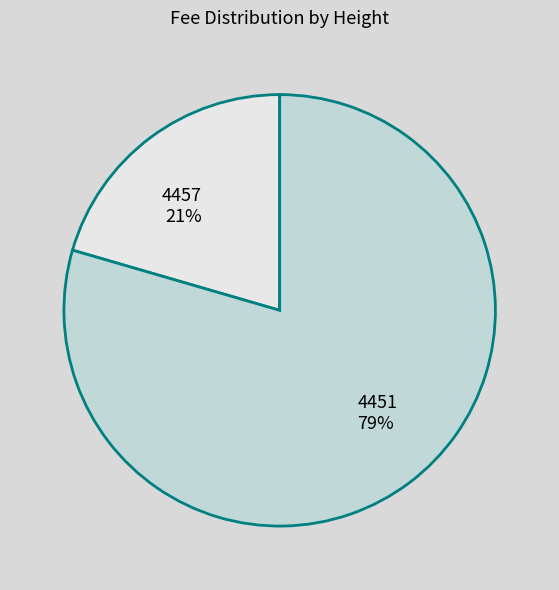

To the nearest percent, what percentage of the pie is 4451?

79%